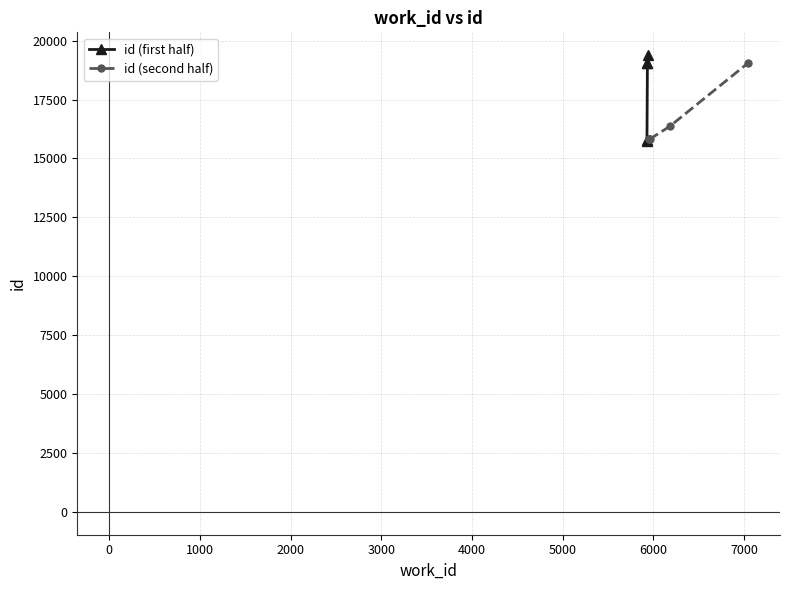

What is the lowest value of the id (second half) series?

15811